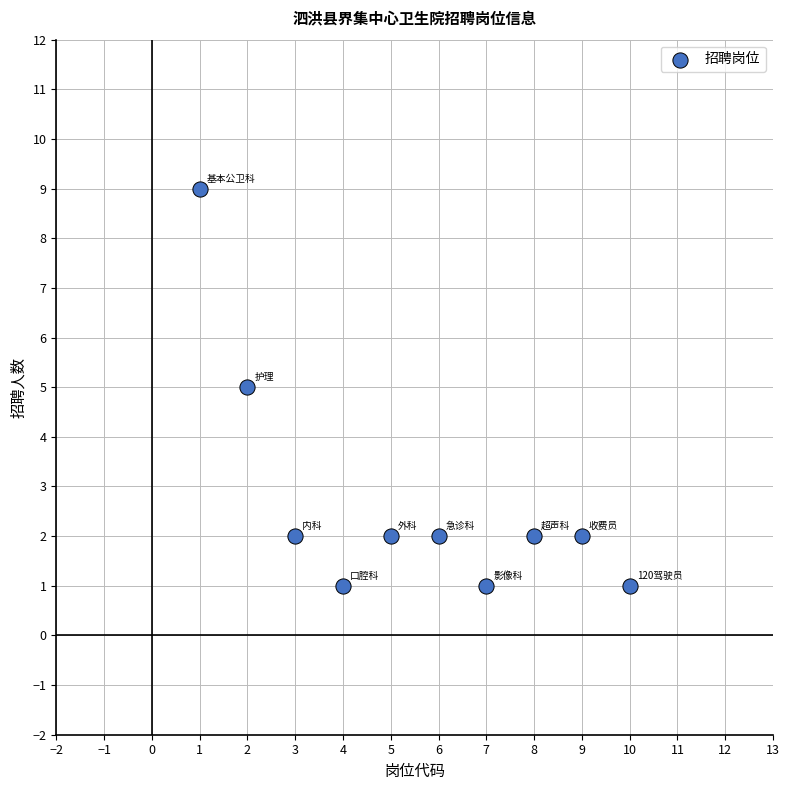

What is the average X value?

6